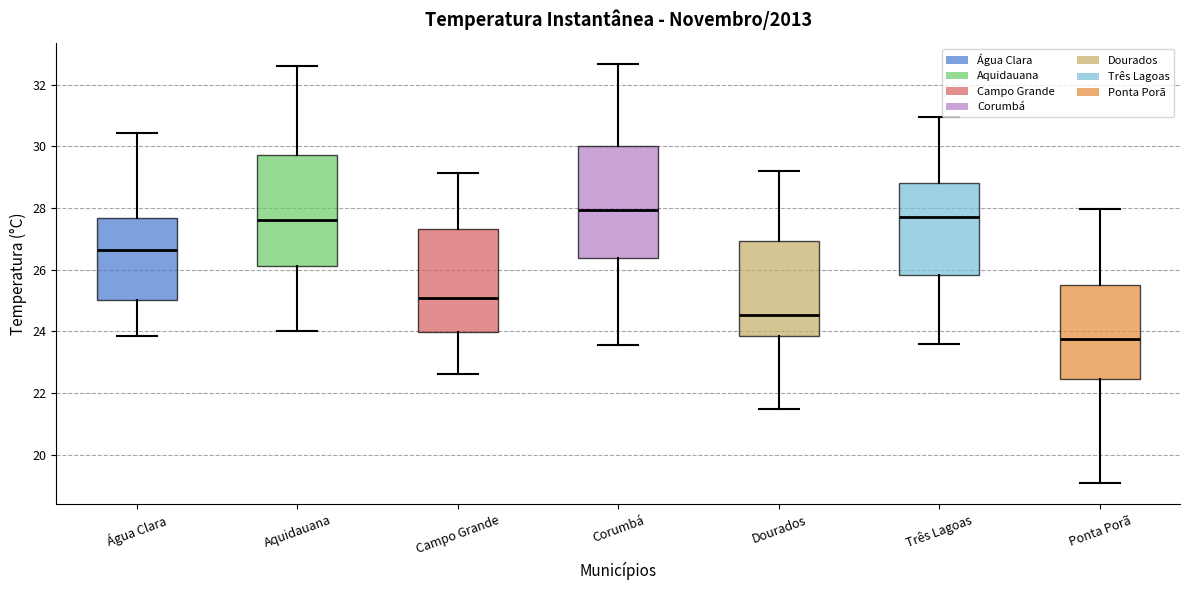

Reading left to right, read every box against the y-axis: the position of its median line, the range the box covers, and the ends of its whiskers. The values are not printed on the chart, so give them approximately, as read against the axis.

Água Clara: median 26.6, box 25.0 to 27.6, whiskers 23.8 to 30.4
Aquidauana: median 27.6, box 26.2 to 29.8, whiskers 24.0 to 32.6
Campo Grande: median 25.0, box 24.0 to 27.4, whiskers 22.6 to 29.2
Corumbá: median 28.0, box 26.4 to 30.0, whiskers 23.6 to 32.6
Dourados: median 24.6, box 23.8 to 27.0, whiskers 21.4 to 29.2
Três Lagoas: median 27.8, box 25.8 to 28.8, whiskers 23.6 to 31.0
Ponta Porã: median 23.8, box 22.4 to 25.4, whiskers 19.0 to 28.0